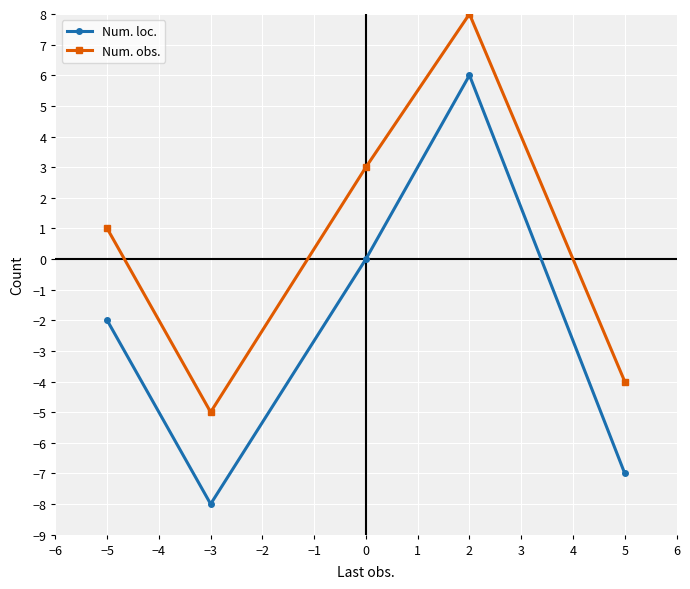

Rank the series by their average value, from highest to lowest.

Num. obs., Num. loc.